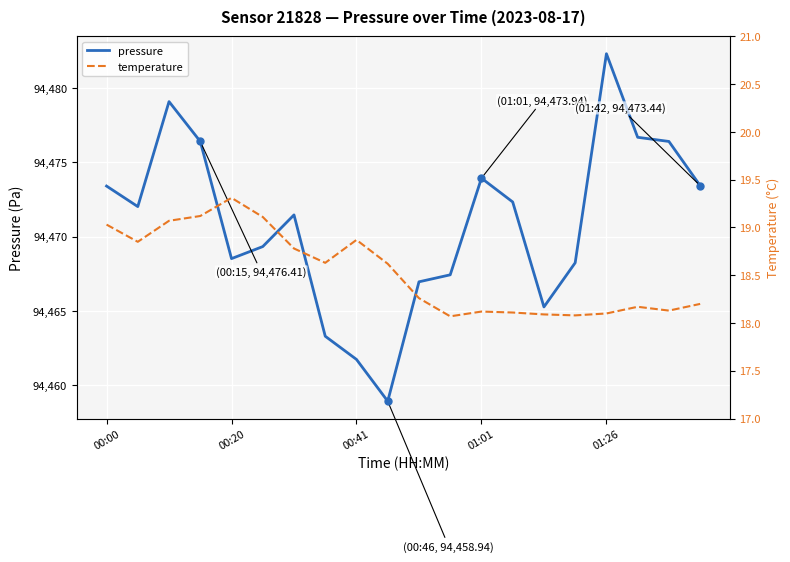

What is the lowest value of the pressure series?

94458.9